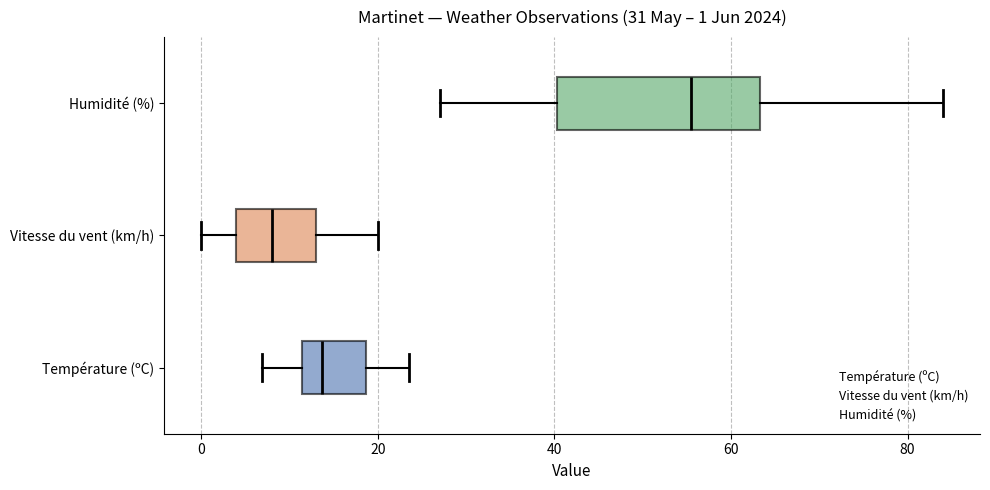

Which box is the widest, from its left edge to its right edge?

Humidité (%)